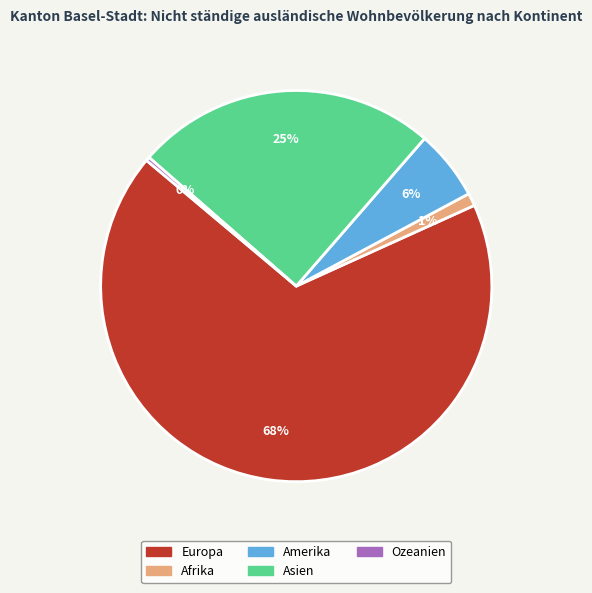

Which has a higher value, Ozeanien or Asien?

Asien